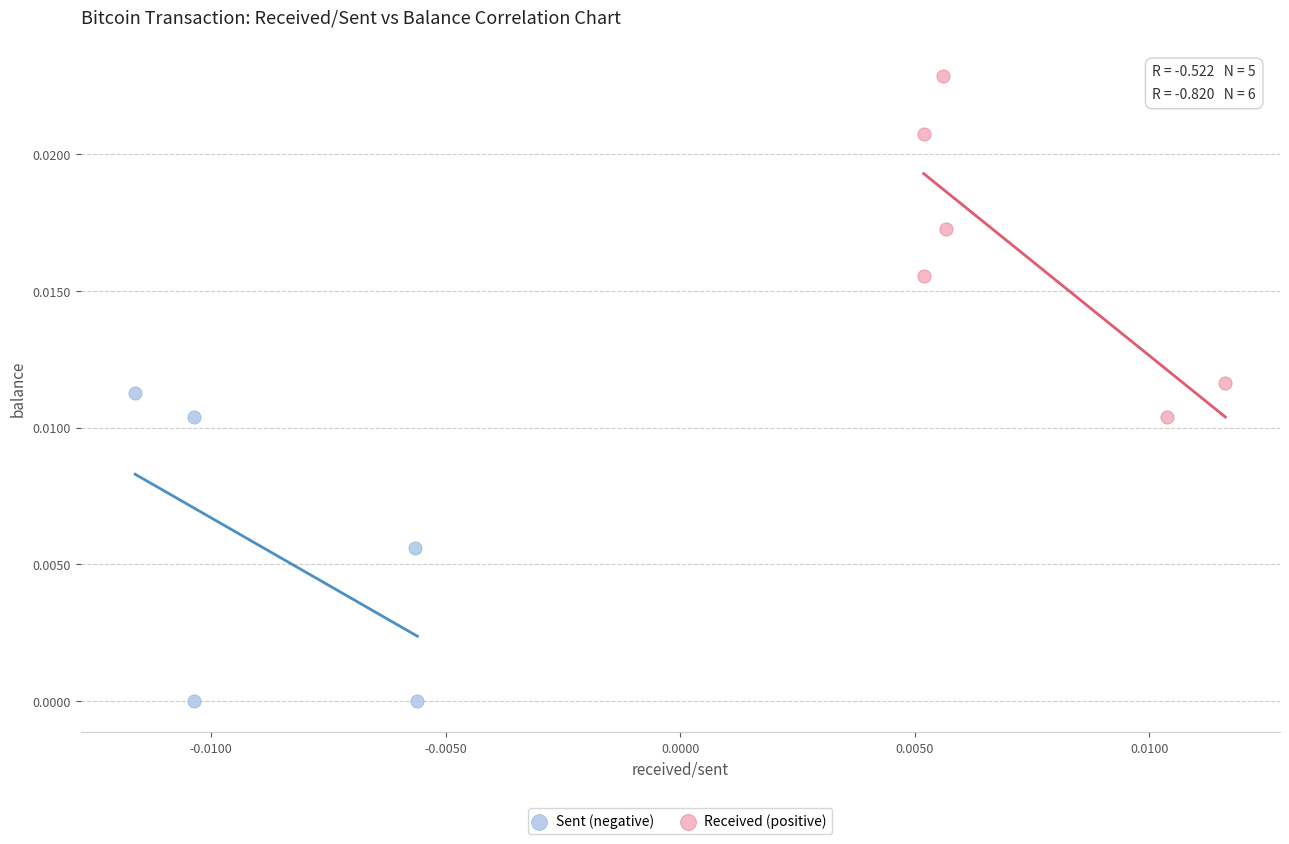

What are all the series names shown in the legend?

Sent (negative), Received (positive)